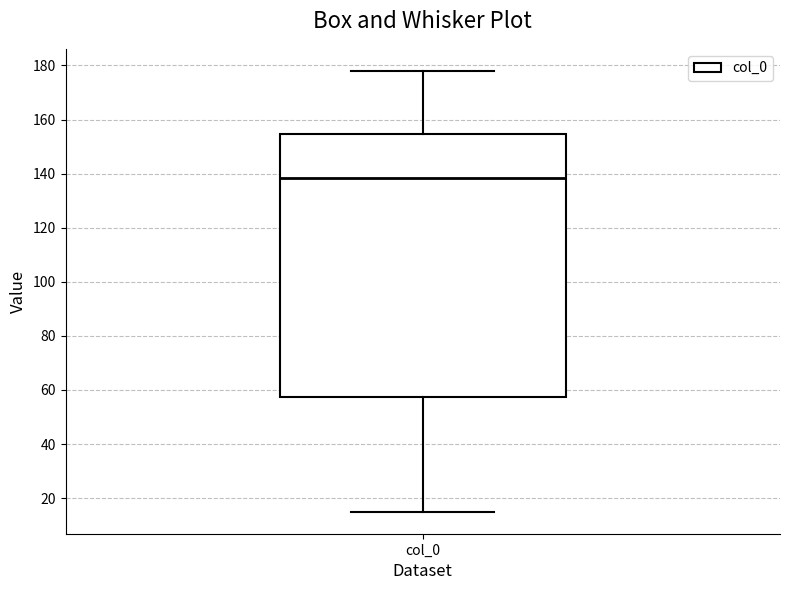

Transcribe this box plot: give where the median line is, the range the box spans, and where the two whiskers end, as read against the y-axis. The values are not printed on the chart, so give them approximately, as read against the axis.

median 138, box 58 to 154, whiskers 16 to 178